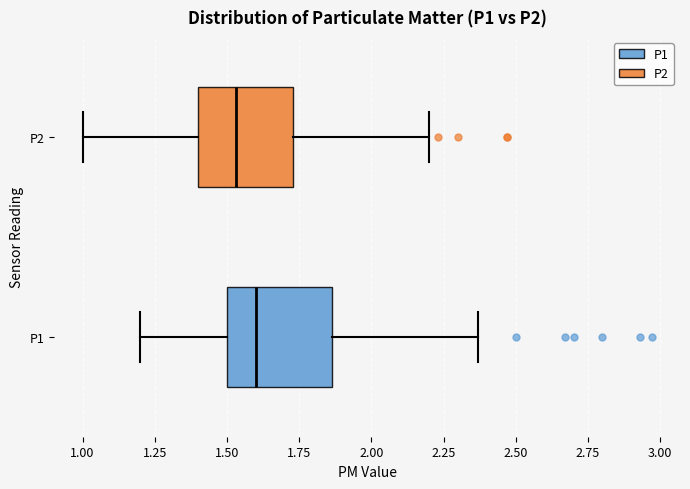

Where does the median line of the box for P2 sit on the x-axis? The values are not printed on the chart, so give them approximately, as read against the axis.

1.55